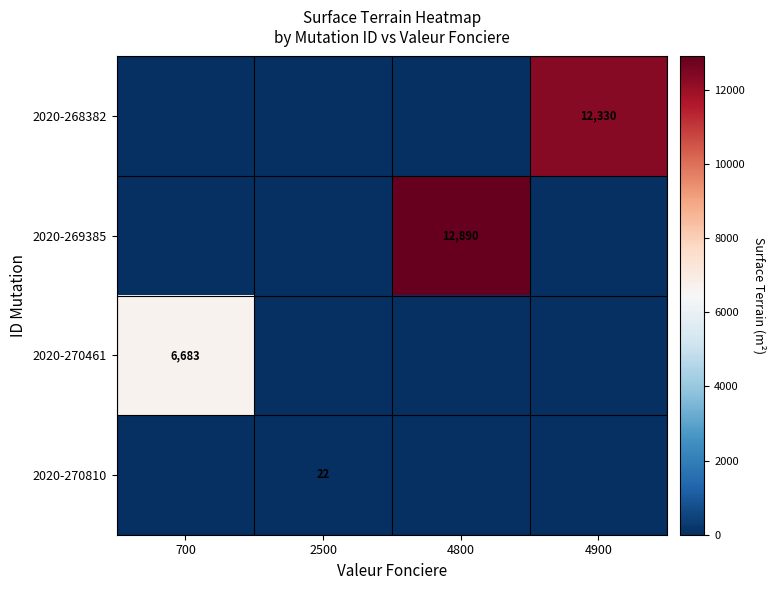

True or false: 2020-269385 has a value of 4303 at 4800.

False